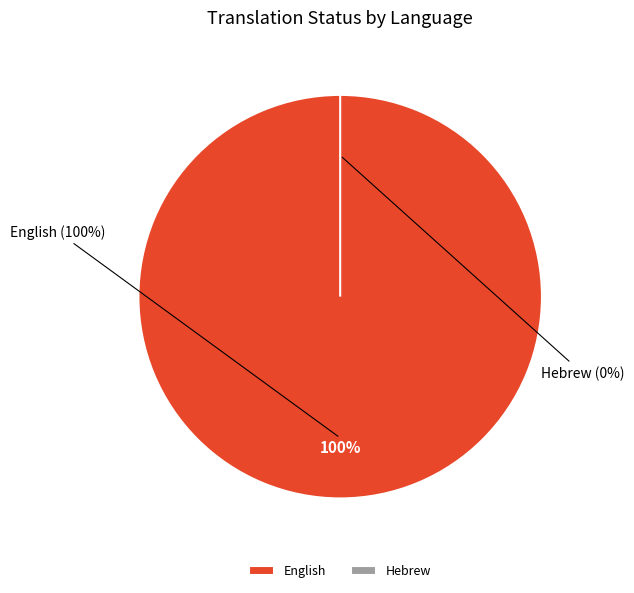

Is English the majority of the pie?

Yes